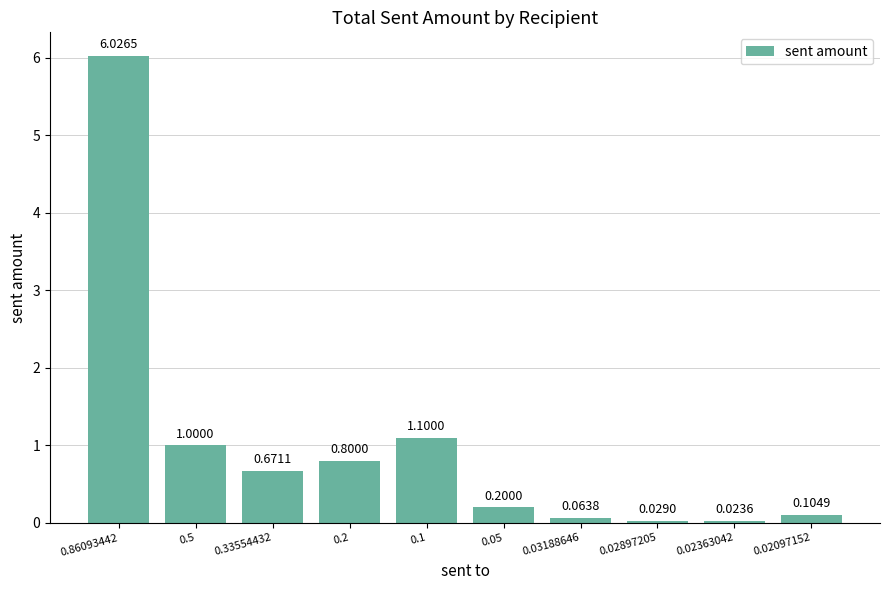

What is the difference between the values at 0.86093442 and 0.2?

5.2